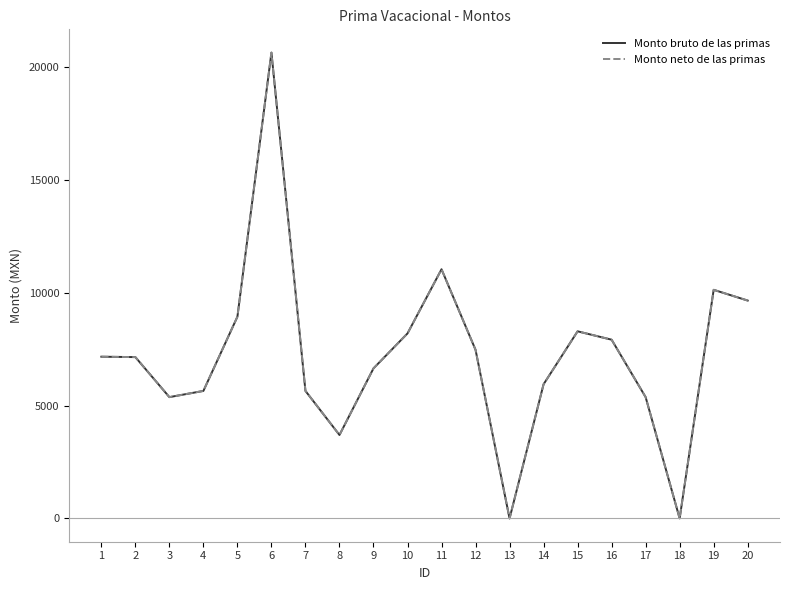

At which label does Monto bruto de las primas first exceed 7171?

1